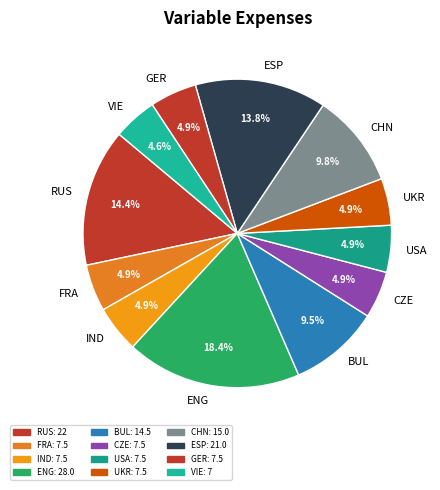

What portion of the pie excludes CZE?

95.1%